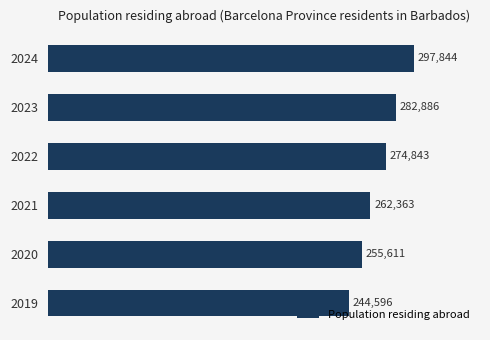

Rank the categories by value from highest to lowest.

2024, 2023, 2022, 2021, 2020, 2019